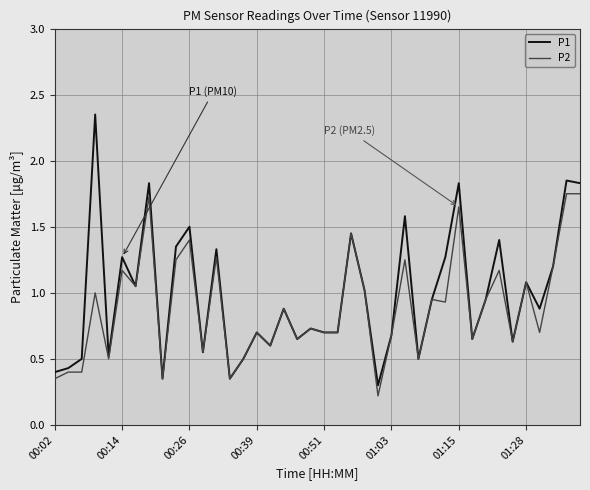

Which series has the widest spread of values?

P1